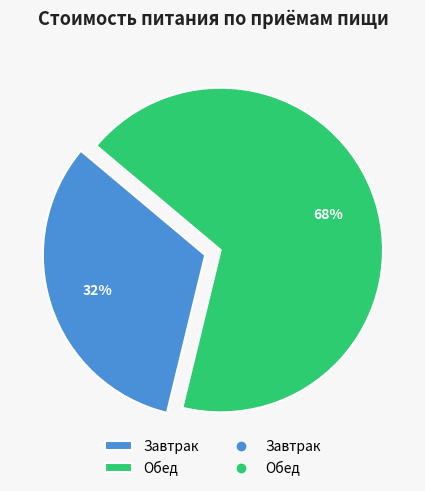

Combined, do Обед and Завтрак account for over 50%?

Yes